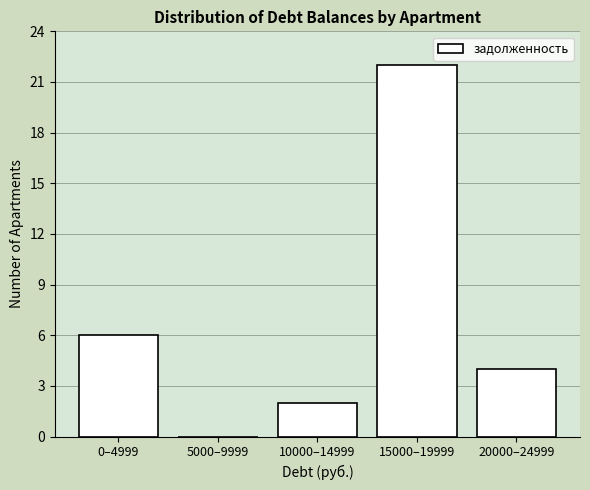

Reading left to right, what are all the values shown in this chart?

0–4999=6	5000–9999=0	10000–14999=2	15000–19999=22	20000–24999=4